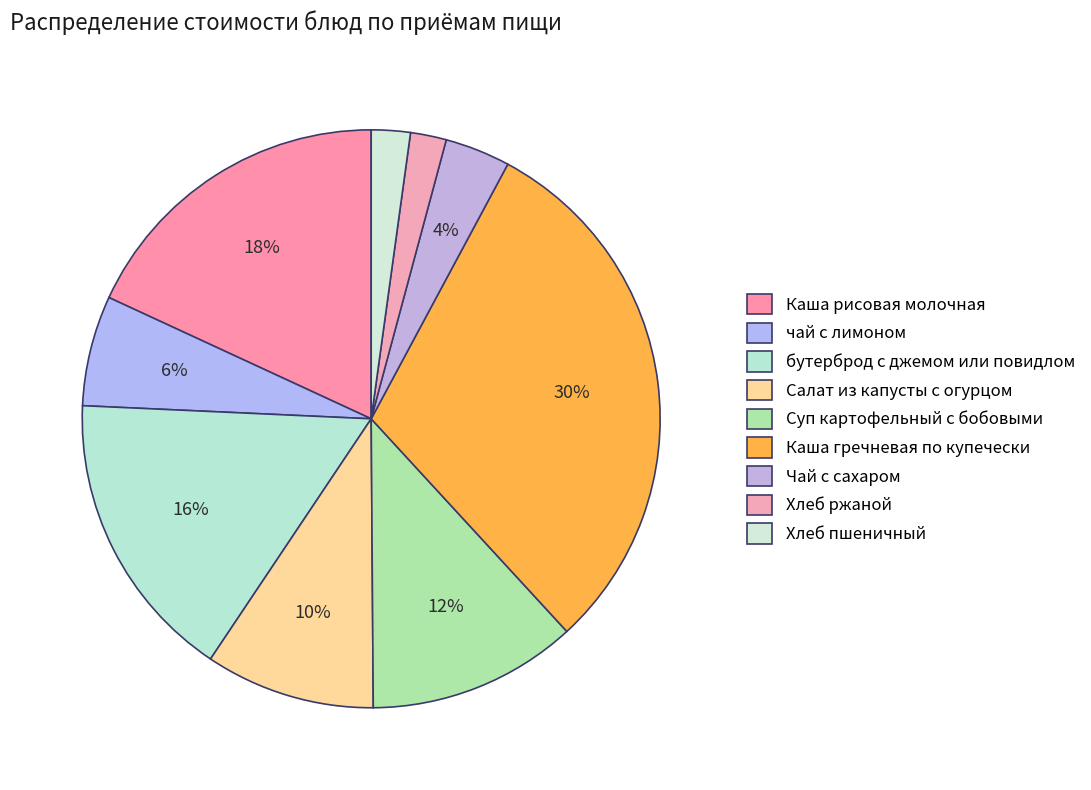

How many slices are in this pie chart?

9